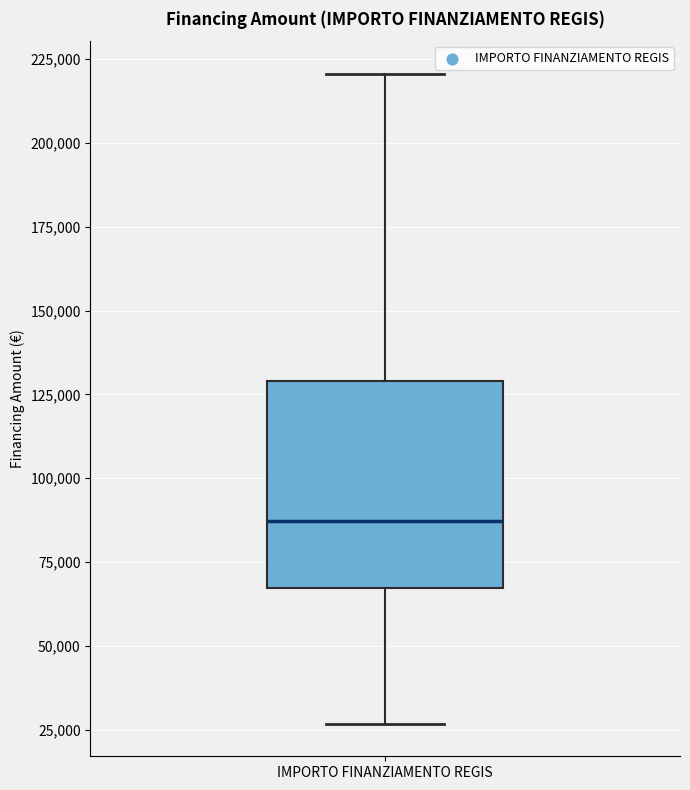

Read this box plot against the y-axis: the position of the median line, the range covered by the box, and the ends of both whiskers. The values are not printed on the chart, so give them approximately, as read against the axis.

median 85000, box 65000 to 130000, whiskers 25000 to 220000